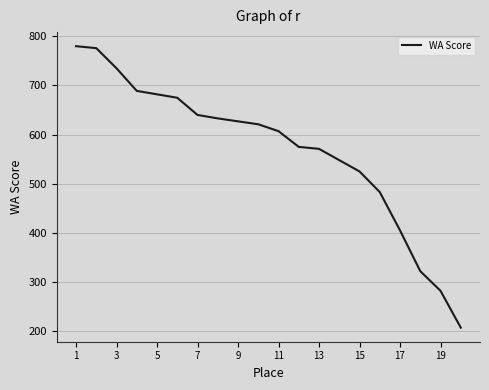

What is the difference between the maximum and minimum values?

573